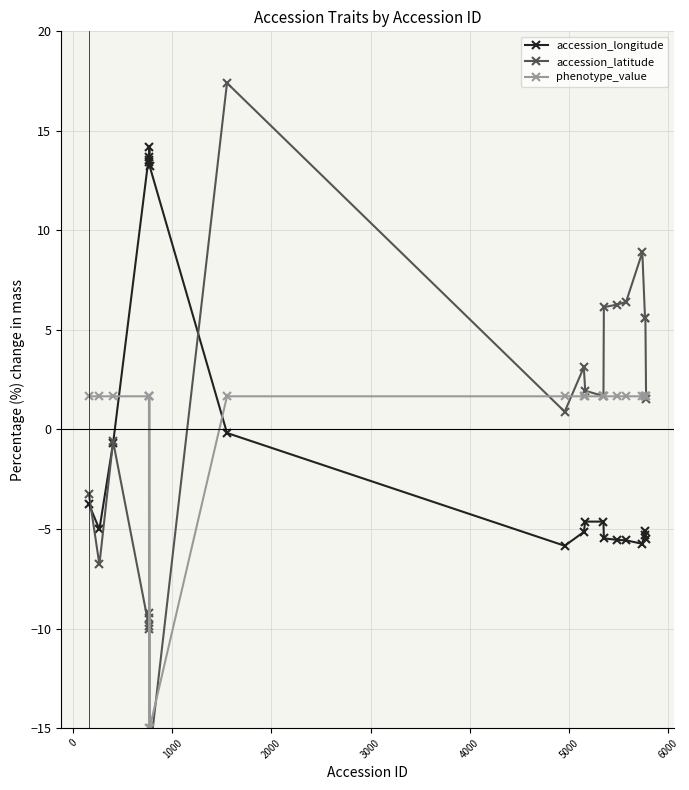

Which series has the largest total across all categories?

accession_longitude